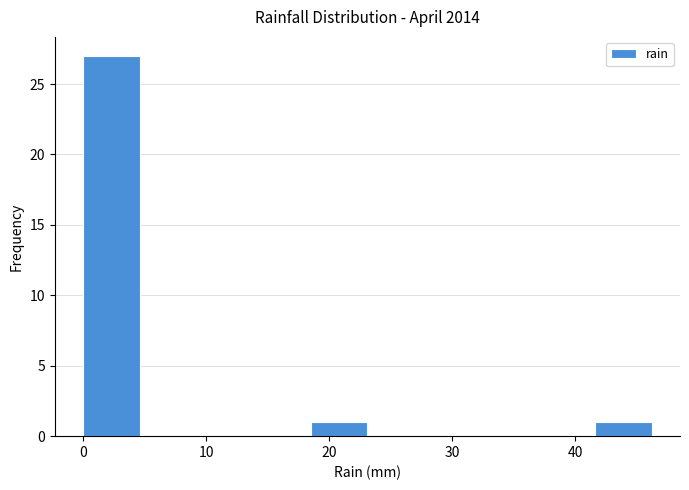

Over which range of the x-axis is the bar tallest?

0 to 5